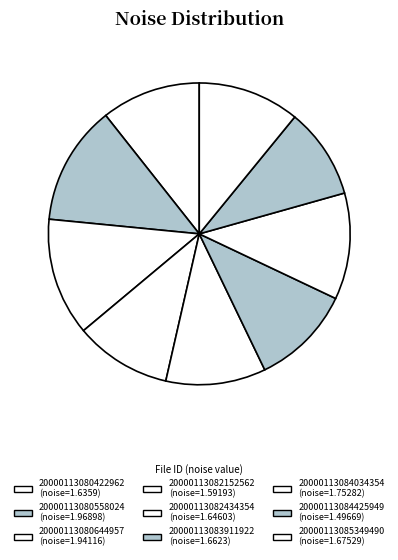

How many segments does this pie chart have?

9